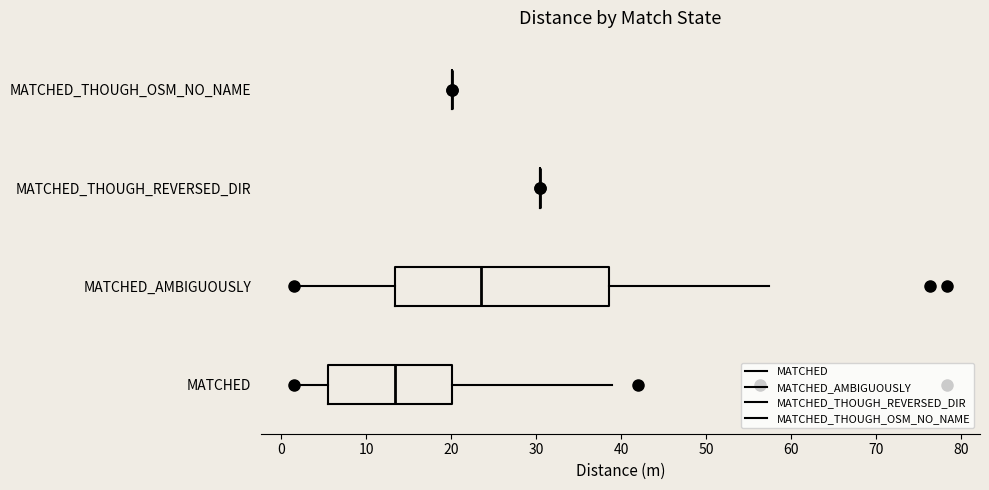

Reading bottom to top, transcribe this box plot: for each box, give where its median line is, the range the box spans, and where its two whiskers end, as read against the x-axis. The values are not printed on the chart, so give them approximately, as read against the axis.

MATCHED: median 13, box 6 to 20, whiskers 2 to 39
MATCHED_AMBIGUOUSLY: median 24, box 13 to 39, whiskers 2 to 57
MATCHED_THOUGH_REVERSED_DIR: box collapsed to a line at 31, whiskers 31 to 31
MATCHED_THOUGH_OSM_NO_NAME: box collapsed to a line at 20, whiskers 20 to 20